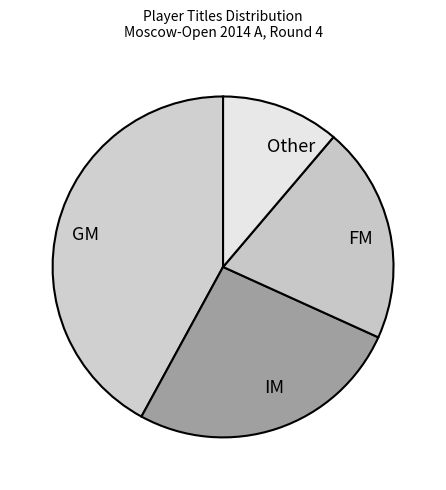

Which has a higher value, FM or IM?

IM